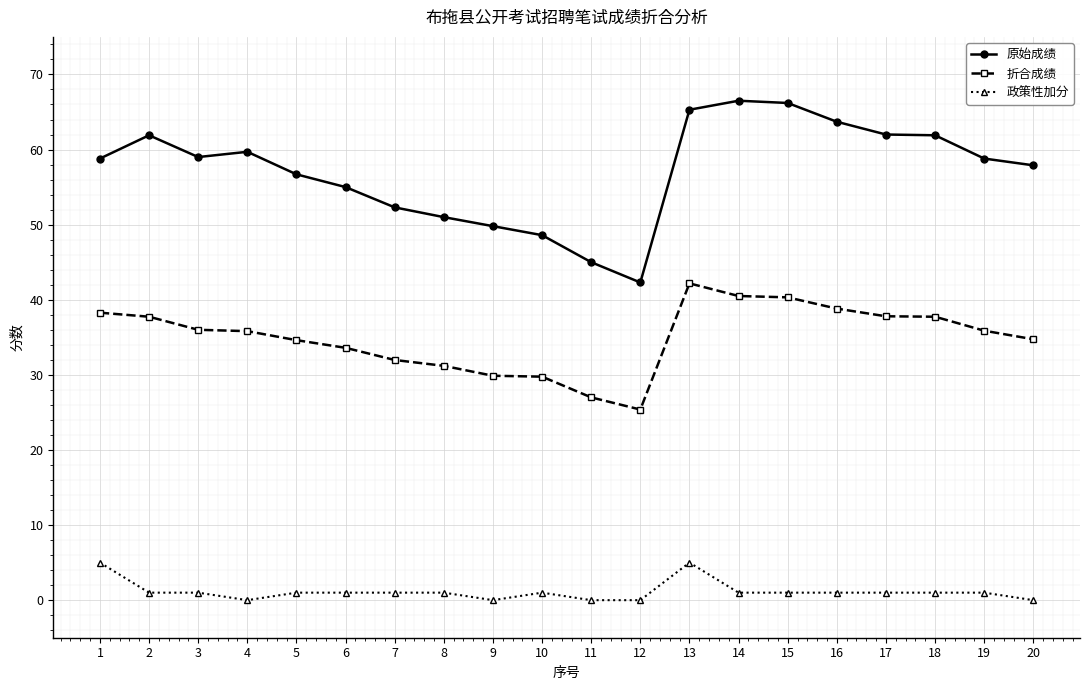

Where is the first local maximum for 原始成绩?

2